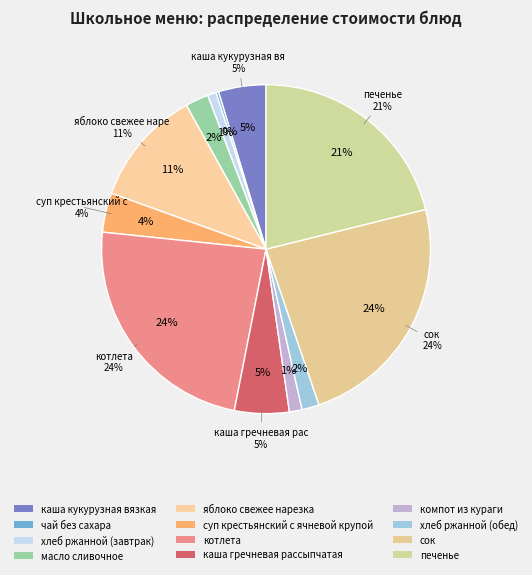

To the nearest percent, what is the difference between the largest and smallest slice percentages?

23%